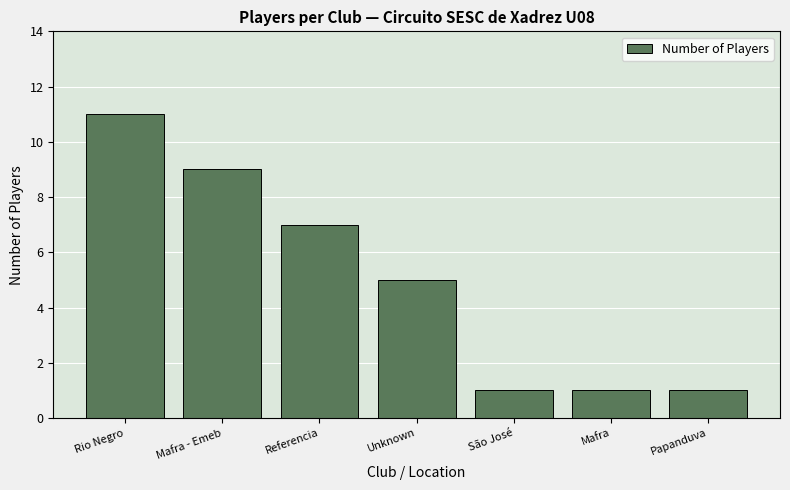

Reading left to right, transcribe all the data shown in this chart.

Rio Negro=11	Mafra - Emeb=9	Referencia=7	Unknown=5	São José=1	Mafra=1	Papanduva=1